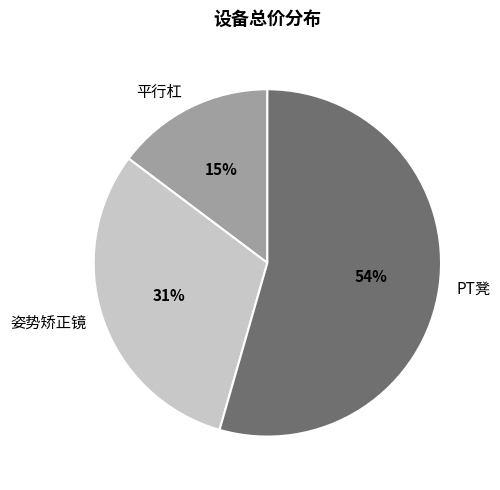

Count the number of slices in the pie.

3